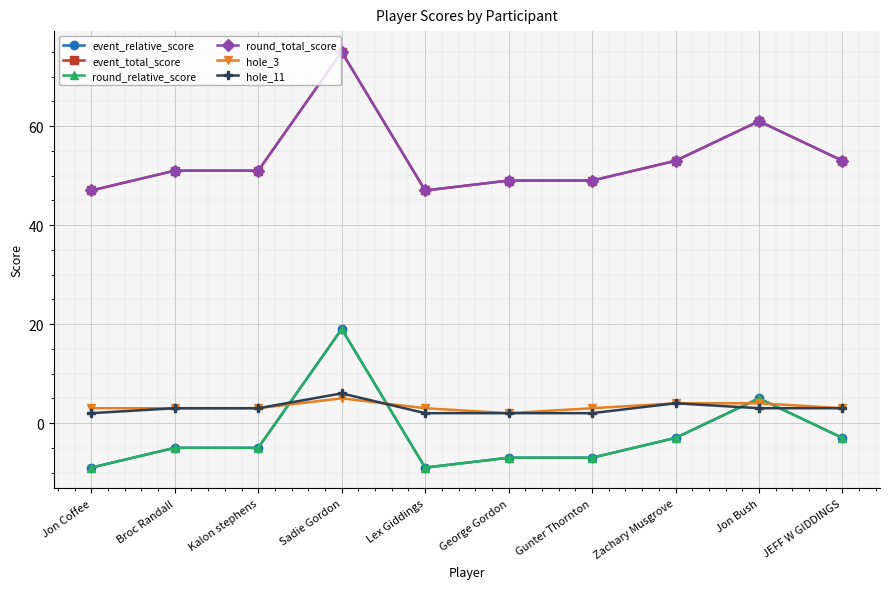

At how many categories does at least one series exceed 6?

10